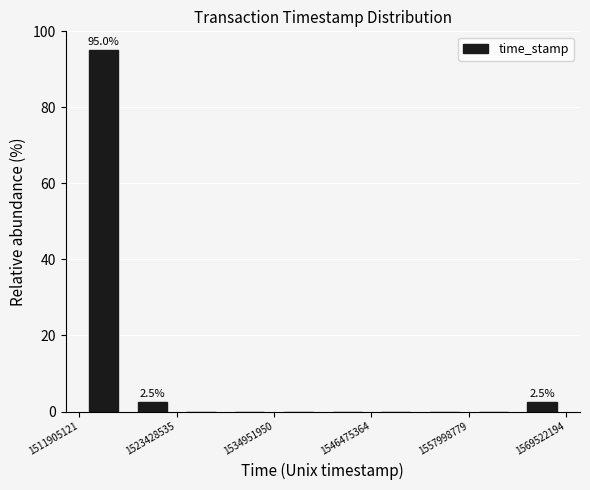

Read against the x-axis, roughly where is the centre of the tallest bar?

1514000000